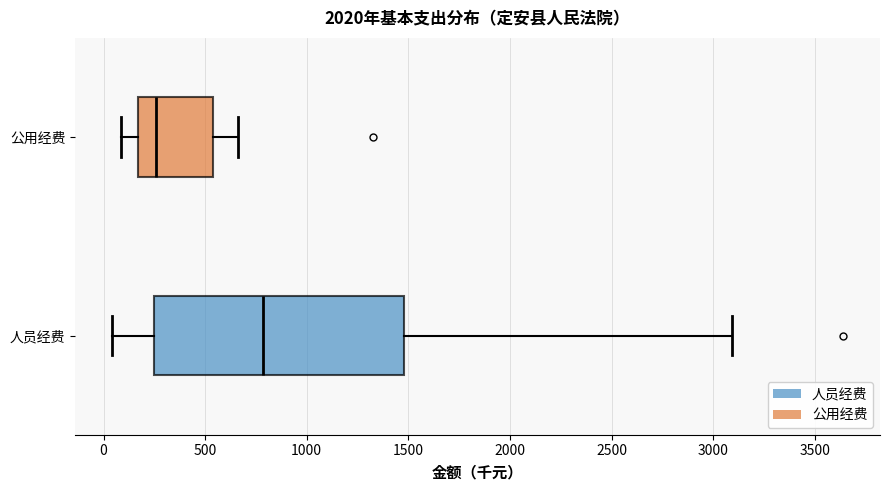

Reading bottom to top, read every box against the x-axis: the position of its median line, the range the box covers, and the ends of its whiskers. The values are not printed on the chart, so give them approximately, as read against the axis.

人员经费: median 800, box 250 to 1500, whiskers 50 to 3100
公用经费: median 250, box 150 to 550, whiskers 100 to 650